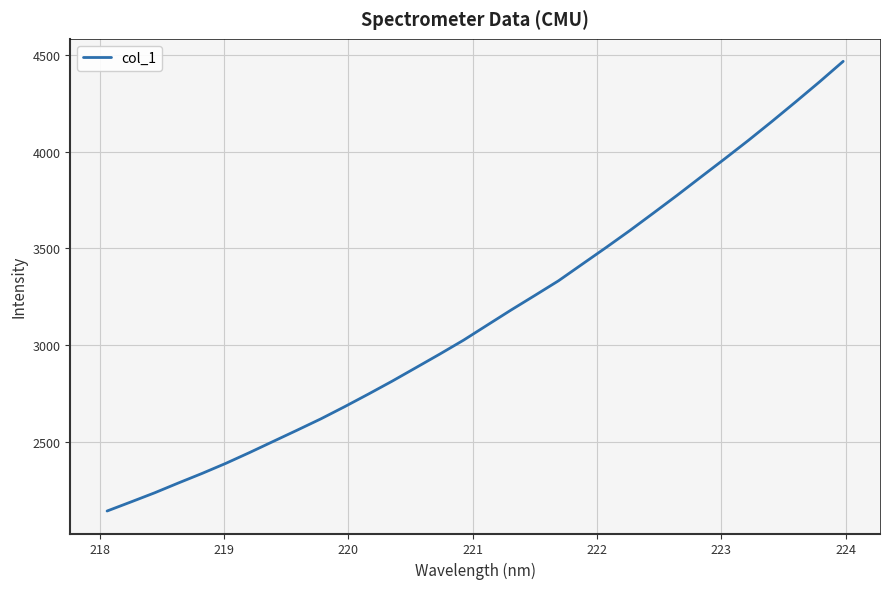

Is this an area chart (filled region under the line)?

No